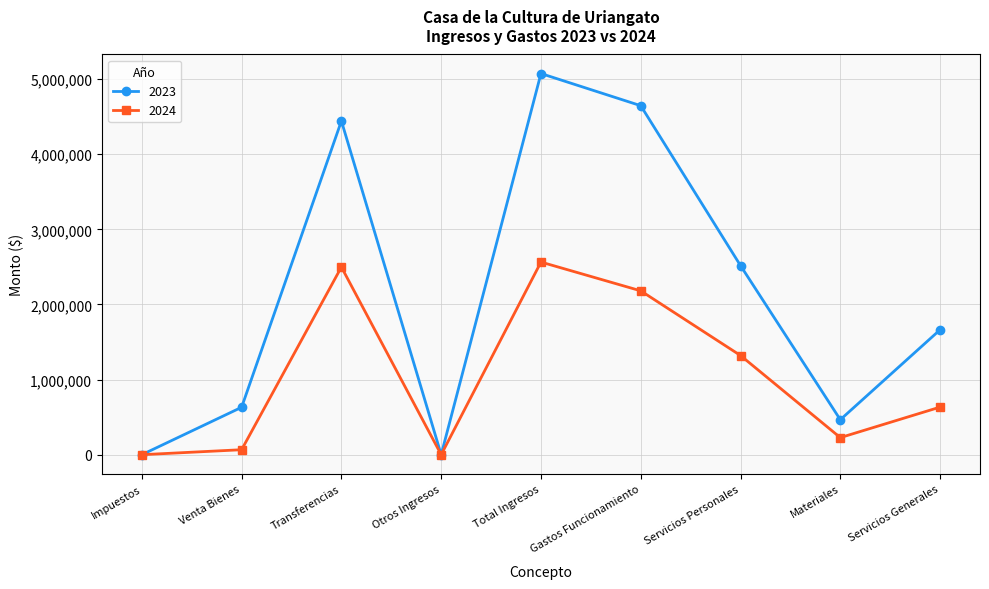

The 2024 series shows 0.0 at Otros Ingresos. True or false?

True